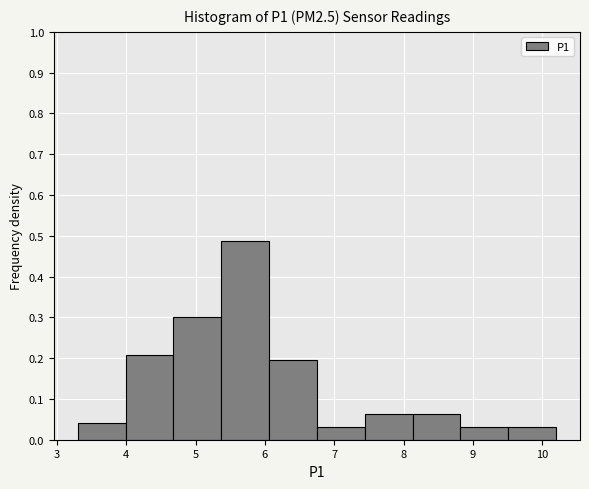

What is the height of the bar covering 4.68 to 5.37 on the x-axis? Neither the bar edges nor the heights are printed on the chart, so give them approximately, as read against the axes.

0.30